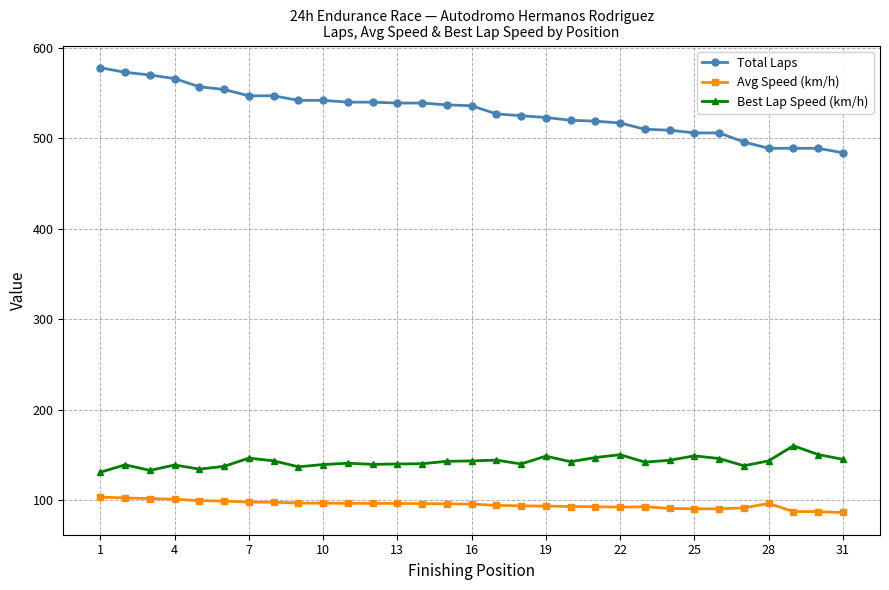

True or false: Total Laps and Best Lap Speed (km/h) intersect in this chart.

False